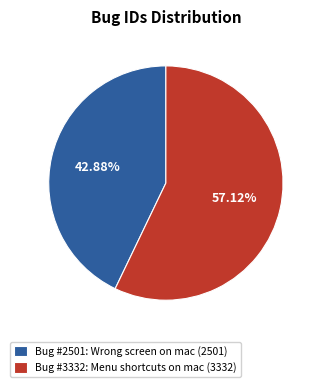

To the nearest percent, what is the average slice percentage?

50%